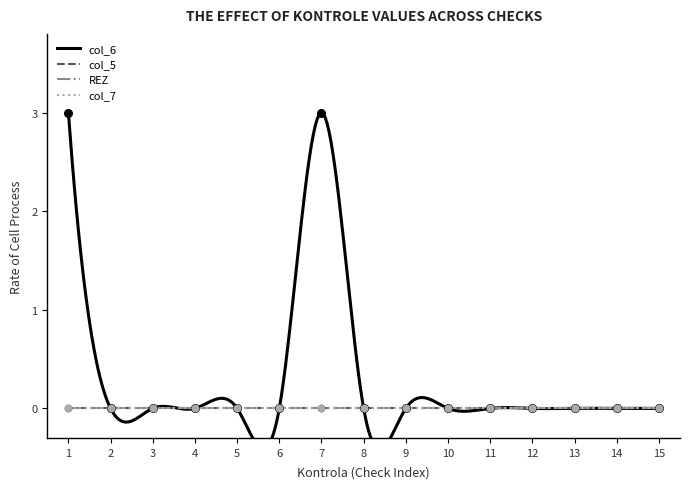

Is the value of col_6 at 5 greater than the value of REZ at 7?

No